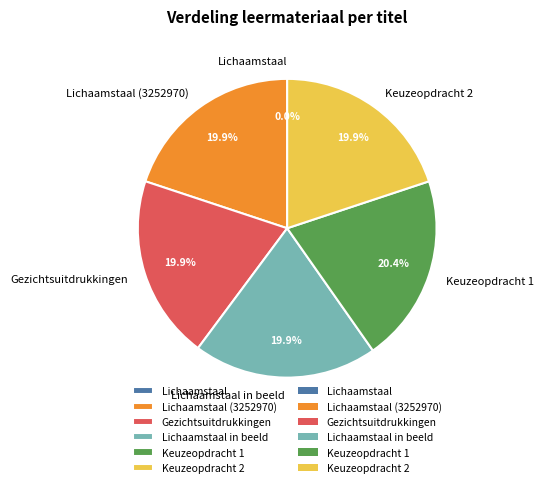

Is Keuzeopdracht 2 the majority of the pie?

No